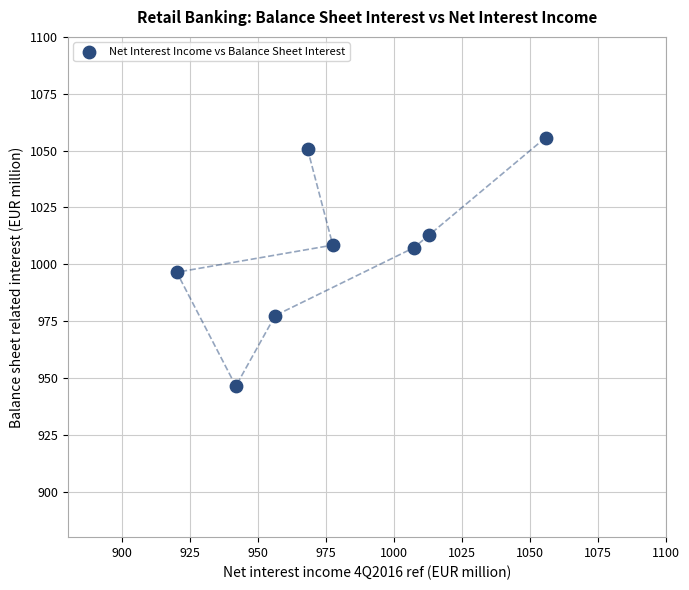

What is the range of Y values (max minus min)?

109.3